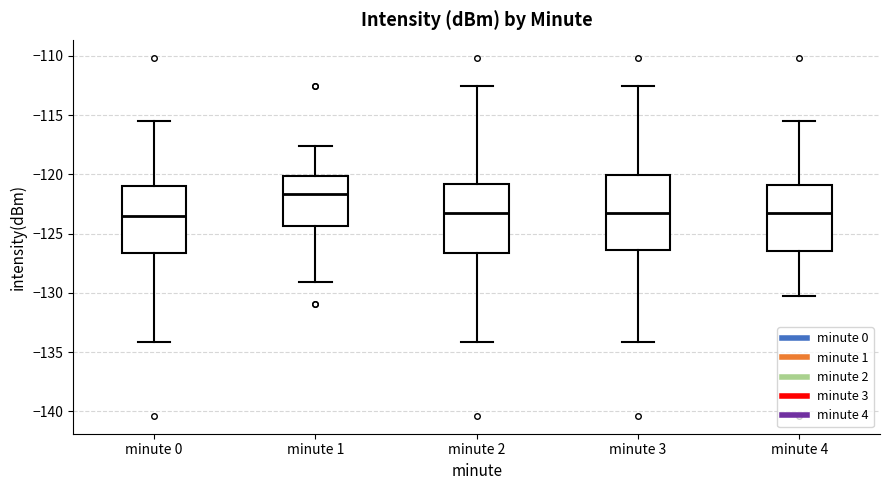

Where does the median line of the box for minute 4 sit on the y-axis? The values are not printed on the chart, so give them approximately, as read against the axis.

-123.0